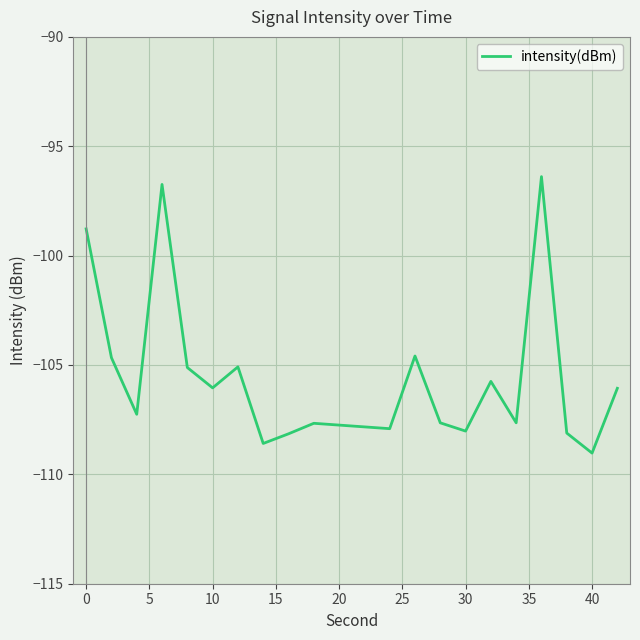

What is the difference between the maximum and minimum values?

12.6